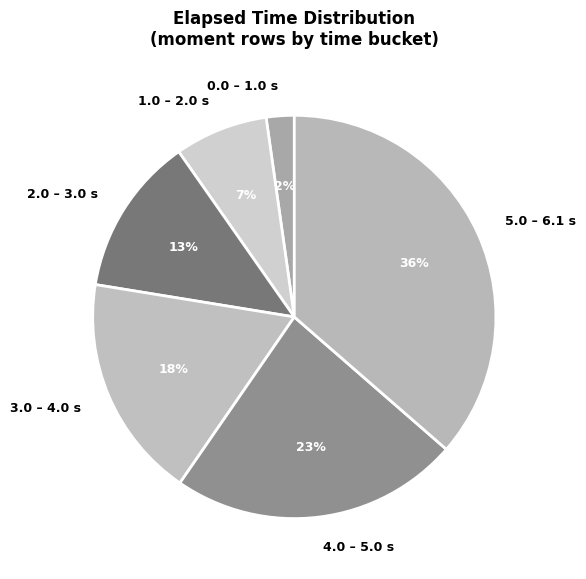

To the nearest percent, what is the average slice percentage?

17%